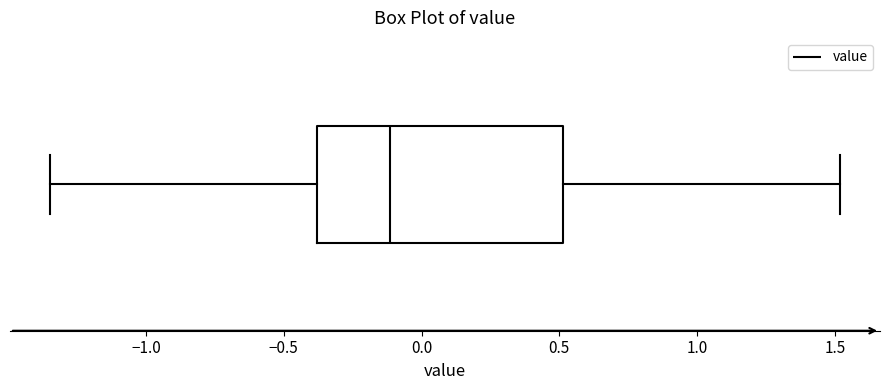

Where is the right edge of the box on the x-axis? The values are not printed on the chart, so give them approximately, as read against the axis.

0.50